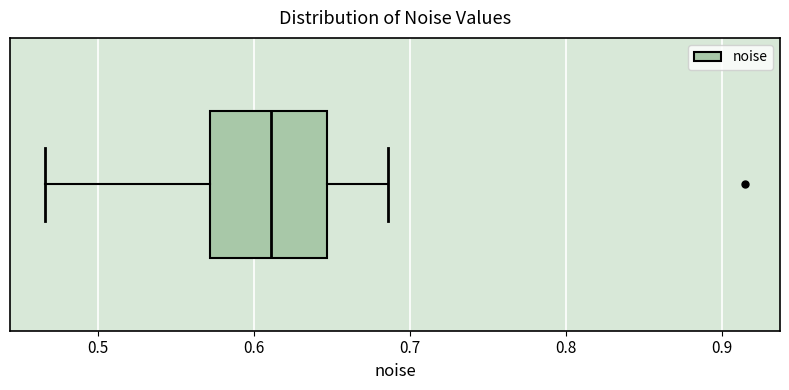

Where is the left edge of the box on the x-axis? The values are not printed on the chart, so give them approximately, as read against the axis.

0.57